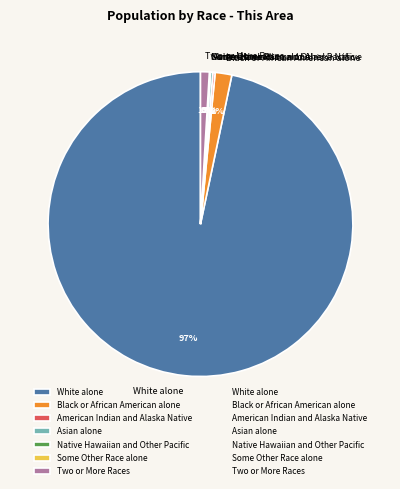

Which slice represents more than half of the pie?

White alone